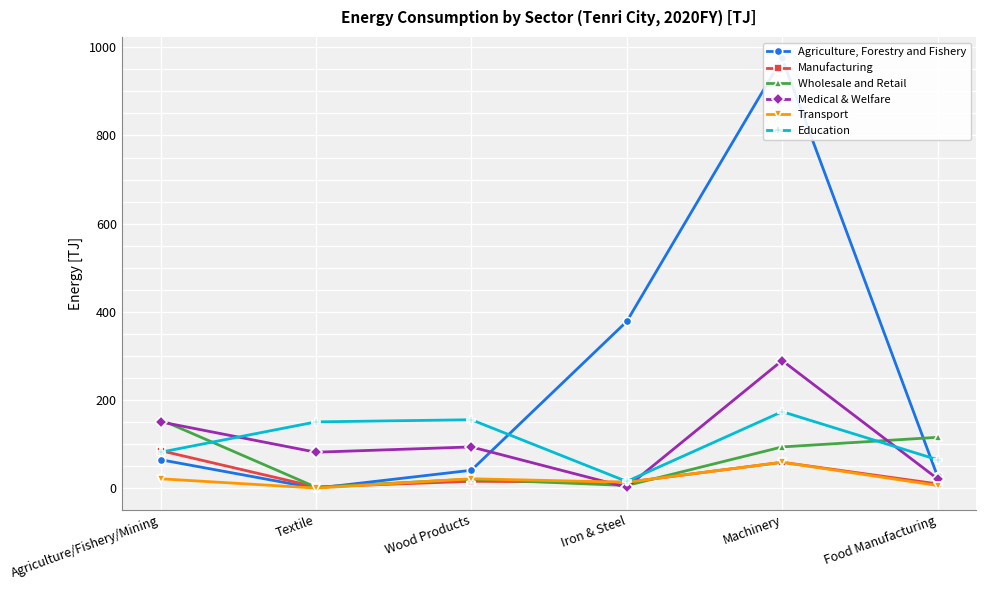

At how many categories does at least one series exceed 525?

1